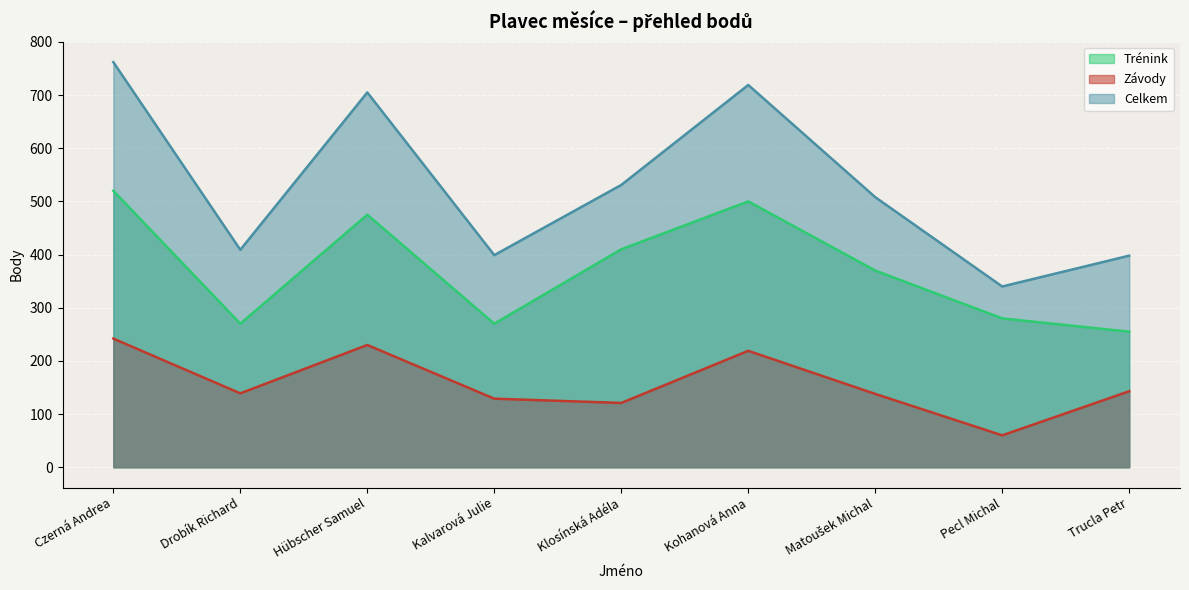

What is the spread (max minus min) of values at Kalvarová Julie?

270